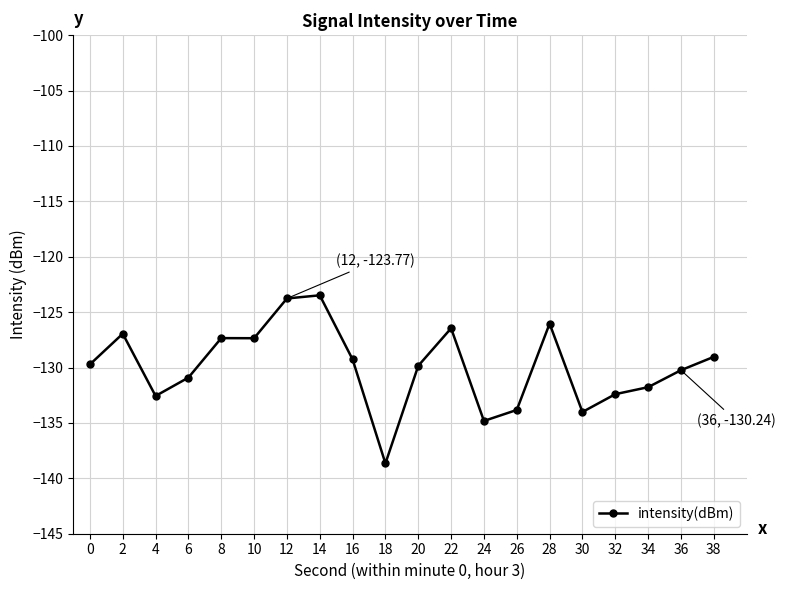

Is this an area chart (filled region under the line)?

No